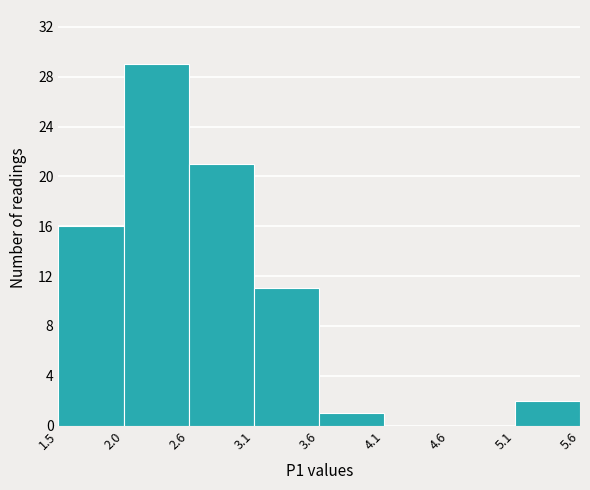

Reading left to right, transcribe all the data shown in this chart.

1.5=16	2.0=29	2.6=21	3.1=11	3.6=1	4.1=0	5.1=0	5.6=2